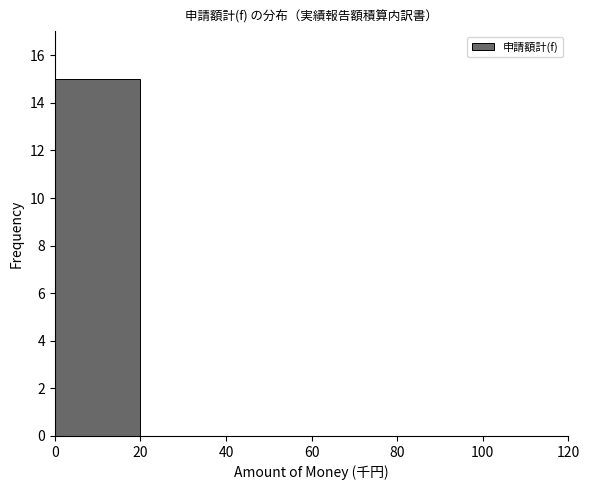

Reading left to right, list every bar in this chart as the range it spans on the x-axis followed by its height. The values are not printed on the chart, so give them approximately, as read against the axis.

0 to 20: 15
20 to 40: 0
40 to 60: 0
60 to 80: 0
80 to 100: 0
100 to 120: 0